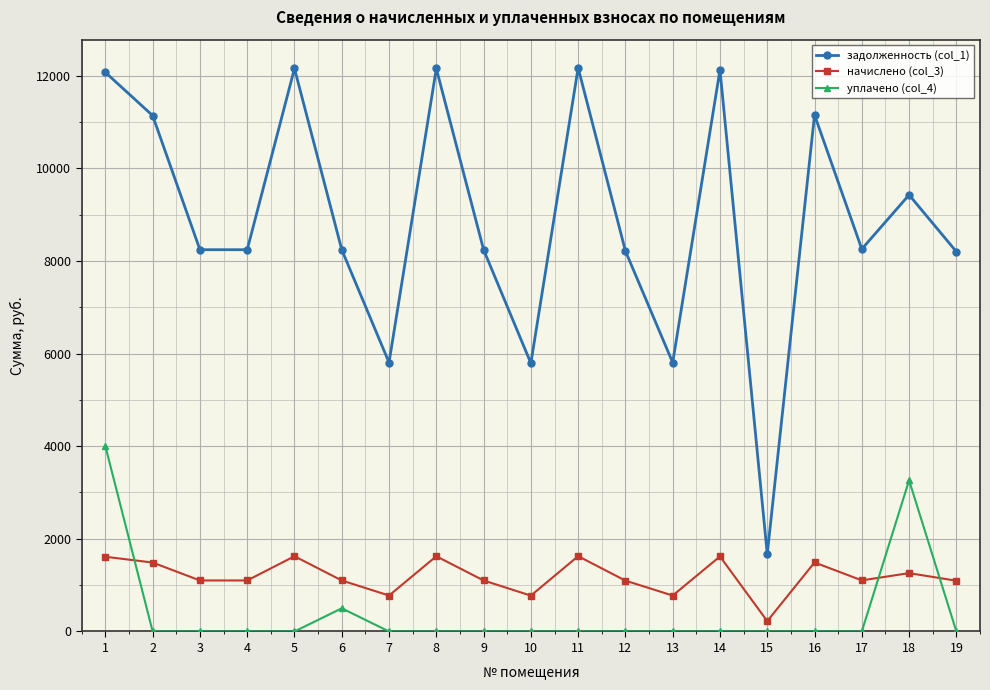

True or false: начислено (col_3) has more than 2 interior local peaks.

True